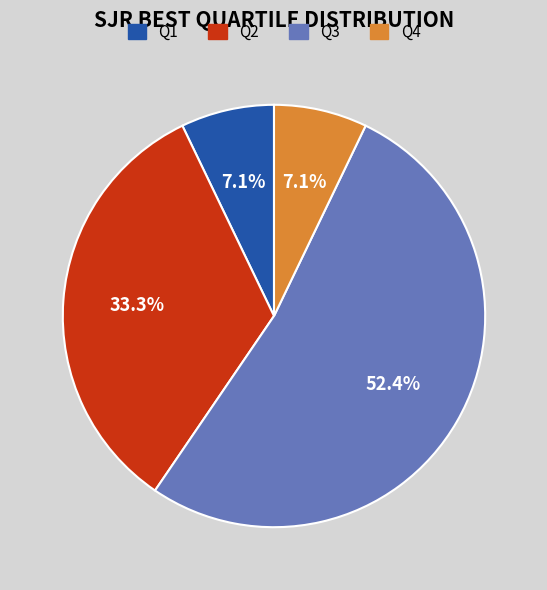

To the nearest percent, what is the average slice percentage?

25%